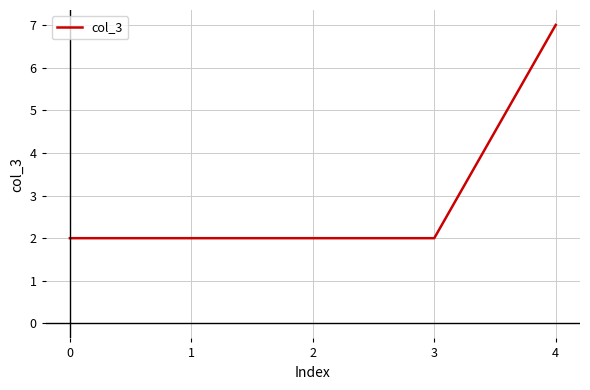

How many lines are shown in the chart?

1